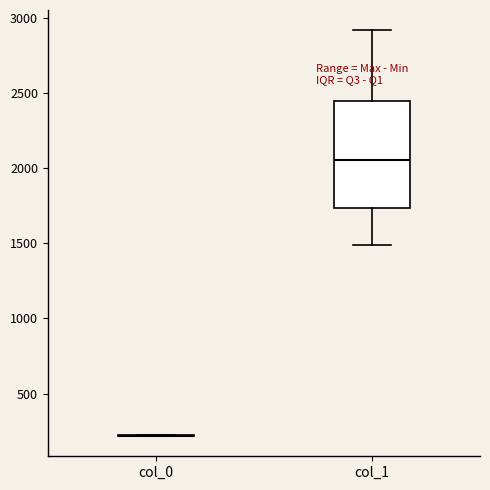

Reading left to right, read every box against the y-axis: the position of its median line, the range the box covers, and the ends of its whiskers. The values are not printed on the chart, so give them approximately, as read against the axis.

col_0: box collapsed to a line at 200, whiskers 200 to 200
col_1: median 2050, box 1750 to 2450, whiskers 1500 to 2900